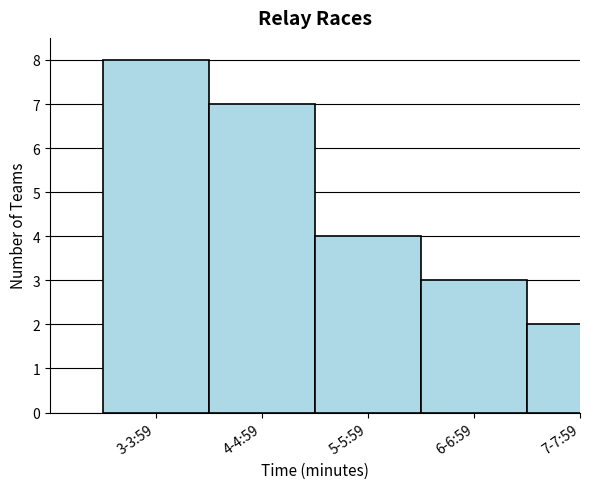

Reading left to right, what are all the values shown in this chart?

3-3:59=8	4-4:59=7	5-5:59=4	6-6:59=3	7-7:59=2